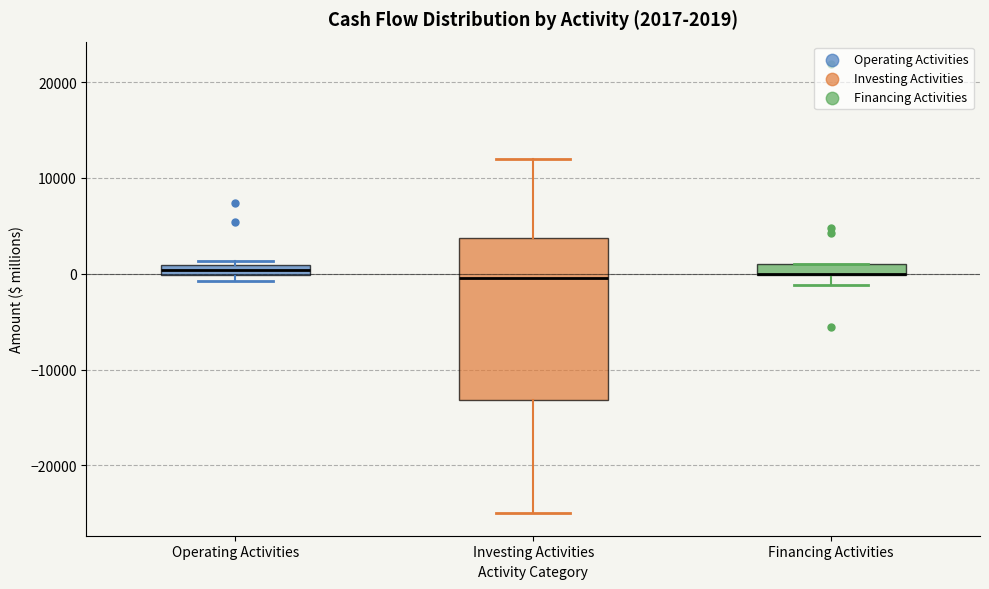

Which box is the tallest, from its lower edge to its upper edge?

Investing Activities